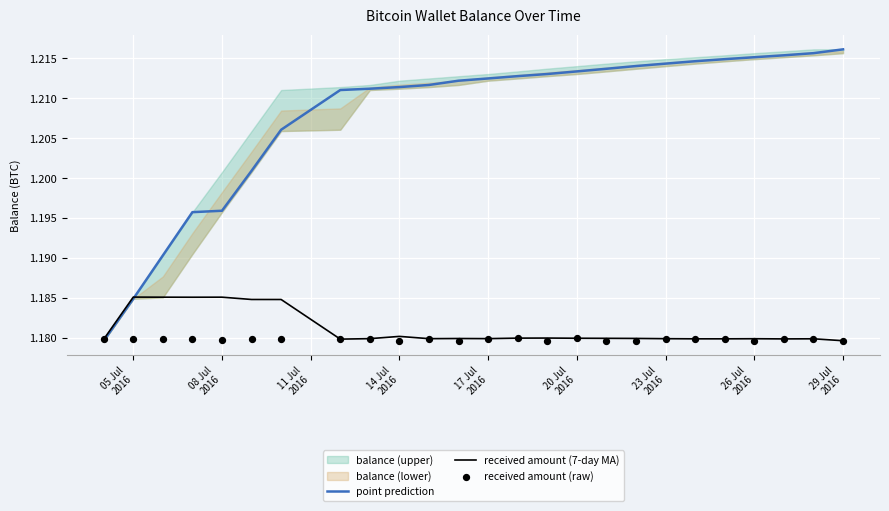

Is the value of received amount (7-day MA) at 23 greater than the value of received amount (raw) at 18?

No